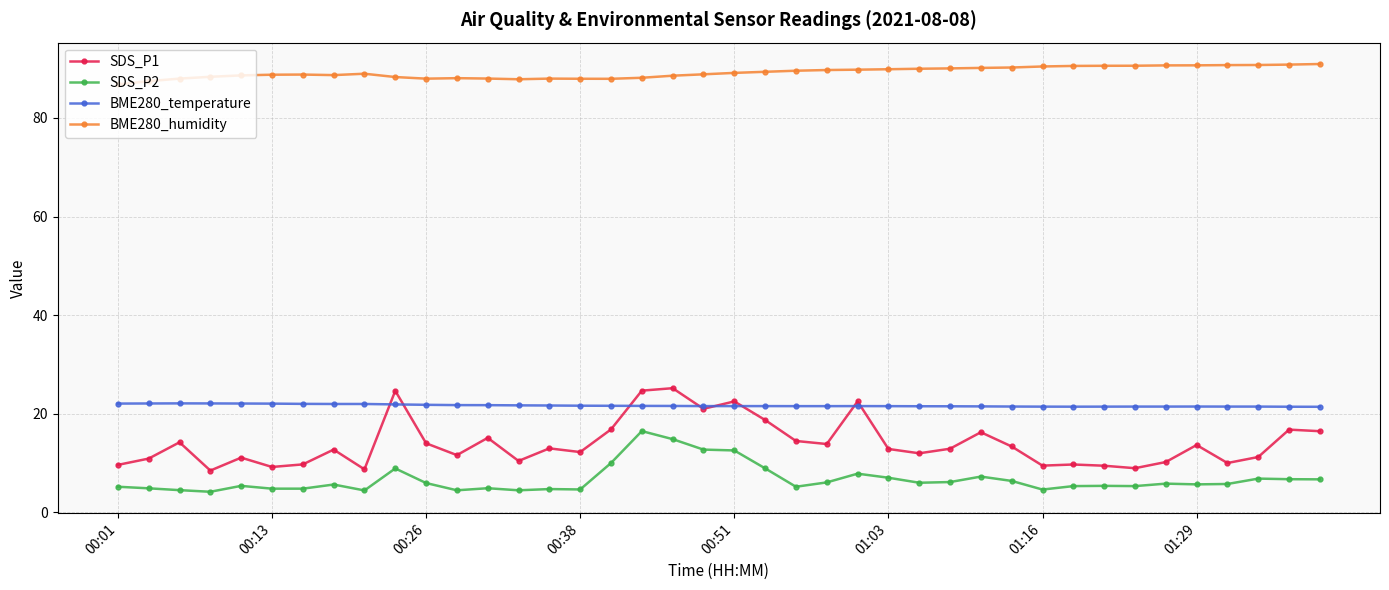

At how many categories does at least one series exceed 54?

40